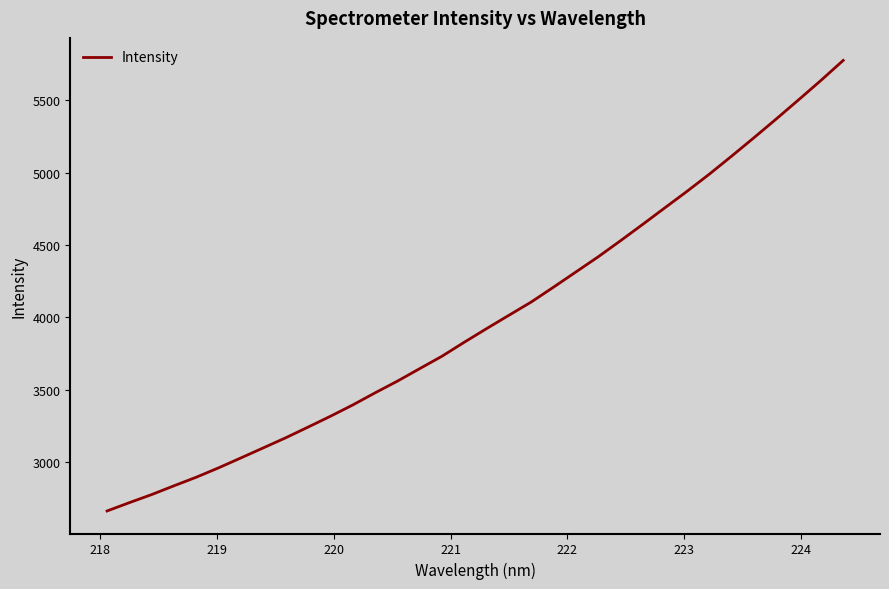

What is the difference between the maximum and minimum values?

3113.4